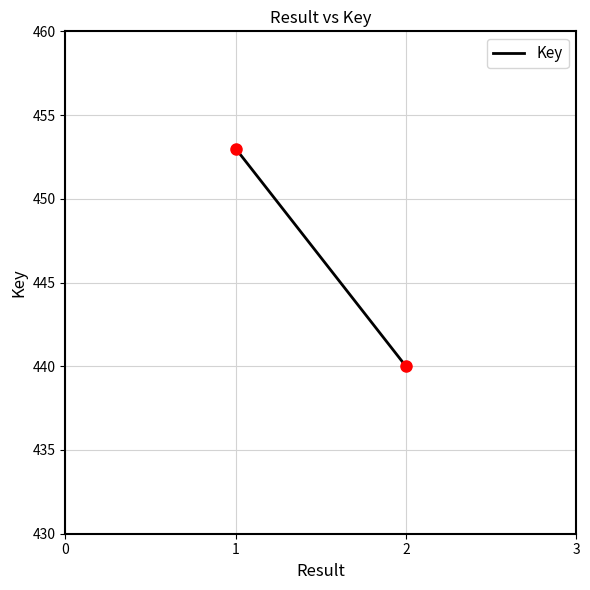

What Y value in the scatter plot is closest to 446?

440